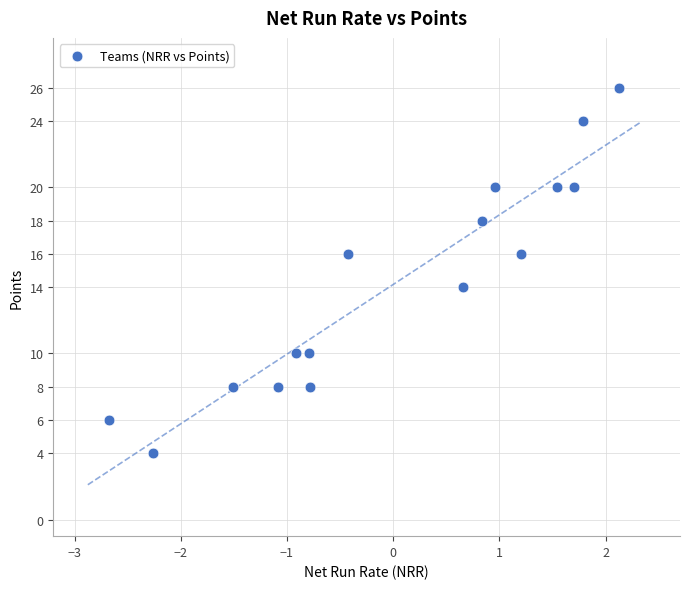

What is the range of Y values (max minus min)?

22